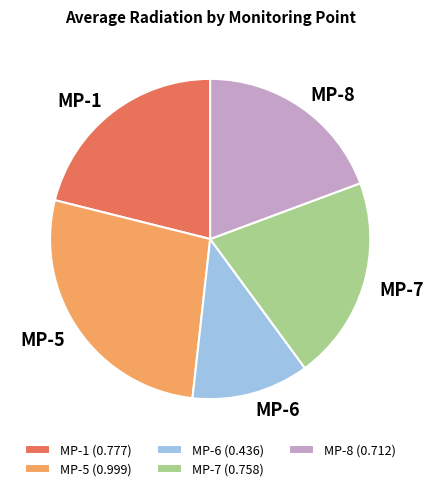

Does MP-8 (0.712) represent more than half of the total?

No